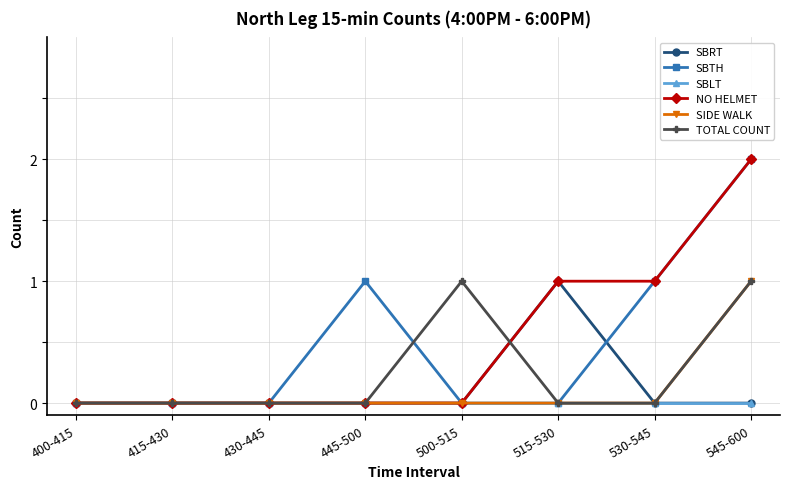

At which category is the sum across all series the highest?

545-600